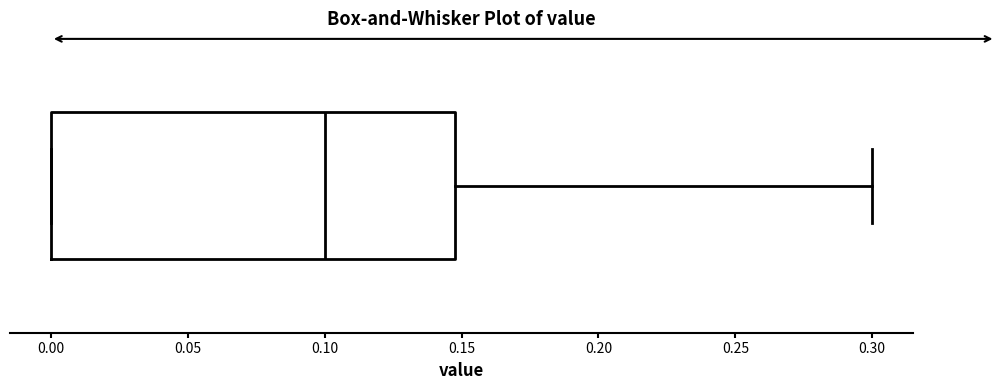

Transcribe this box plot: give where the median line is, the range the box spans, and where the two whiskers end, as read against the x-axis. The values are not printed on the chart, so give them approximately, as read against the axis.

median 0.10, box 0.00 to 0.15, whiskers 0.00 to 0.30